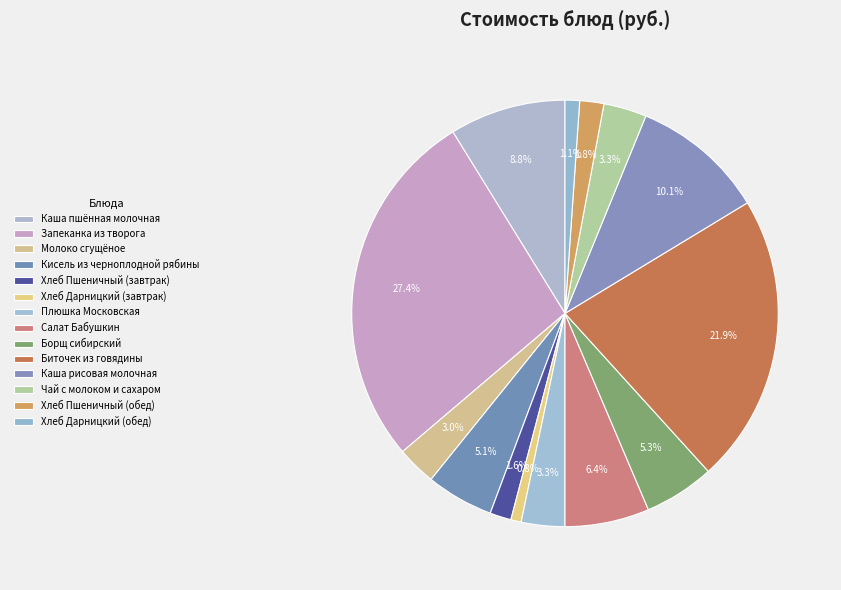

How many slices are in this pie chart?

14